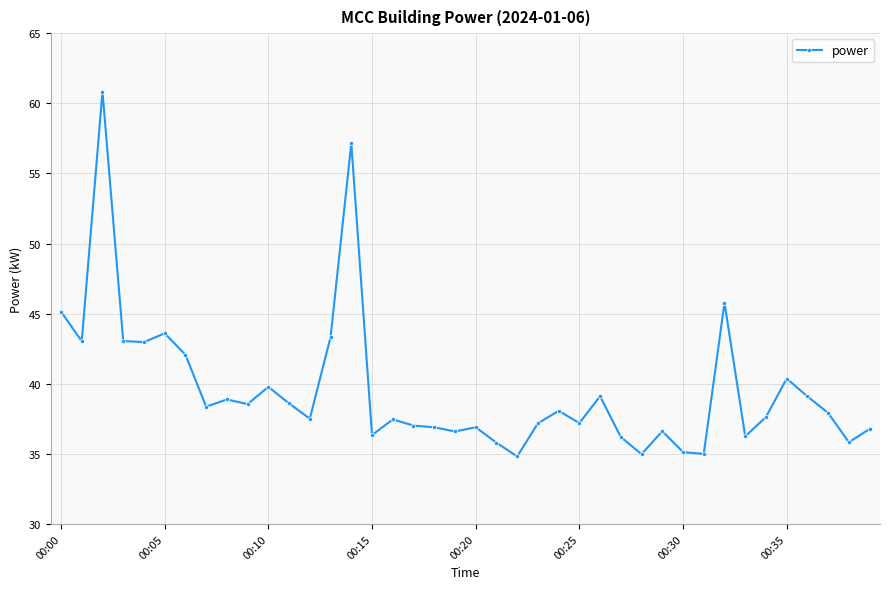

What is the value of the 6th point from the left?

43.6